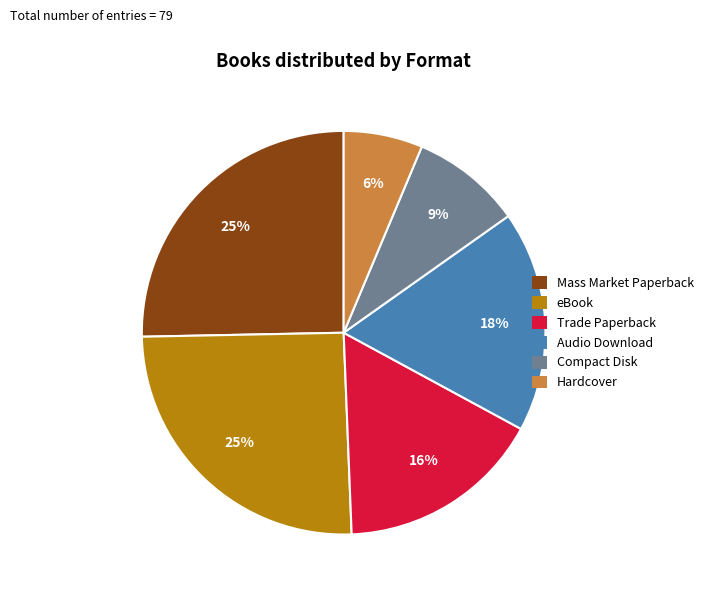

How many slices are in this pie chart?

6